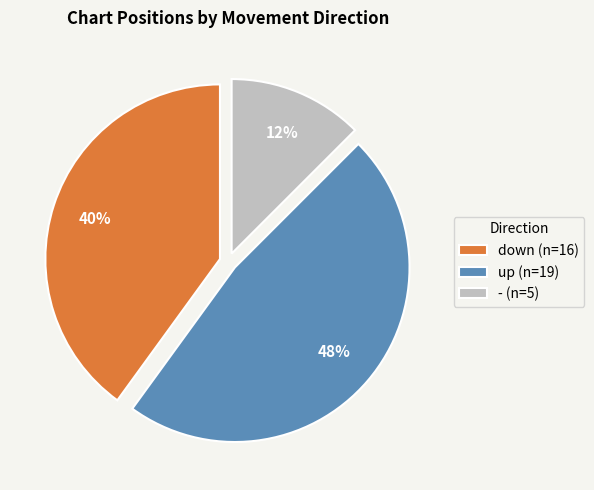

To the nearest percent, what portion does down (n=16) represent?

40%